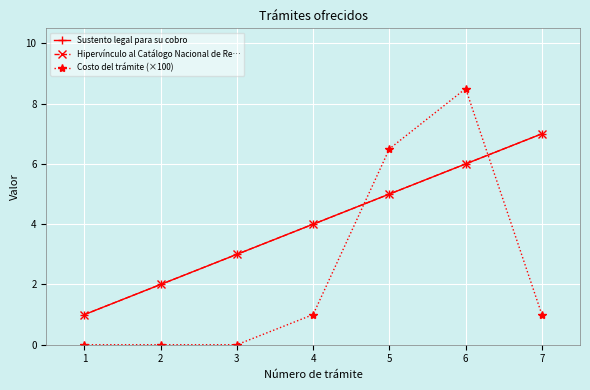

In Costo del trámite (×100), how many points are higher than both neighbors (excluding endpoints)?

1